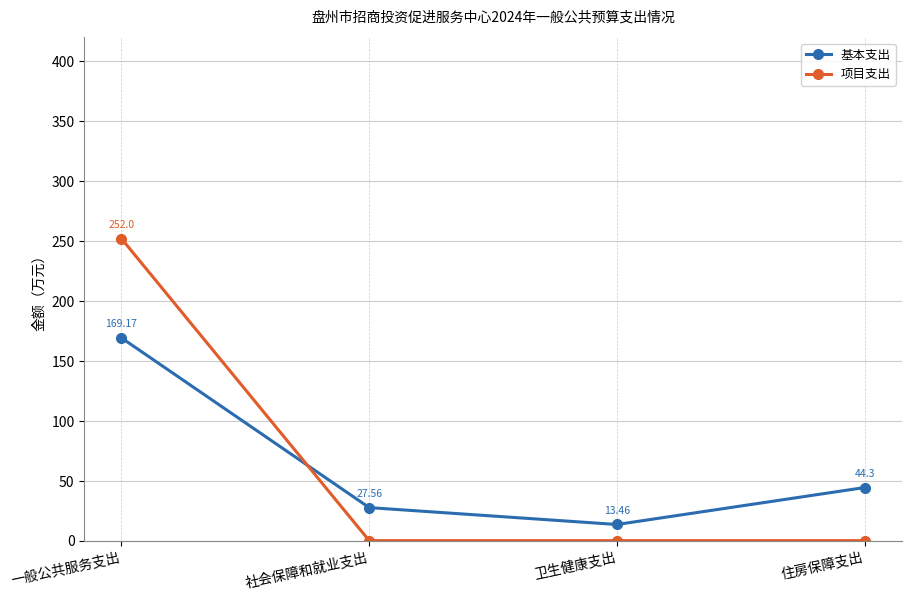

What is the difference between the maximum and minimum values in the 基本支出 series?

155.7